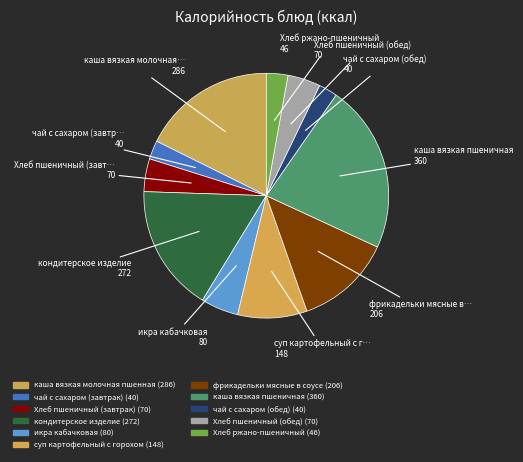

Is the sum of чай с сахаром (завтрак) and суп картофельный с горохом greater than half?

No